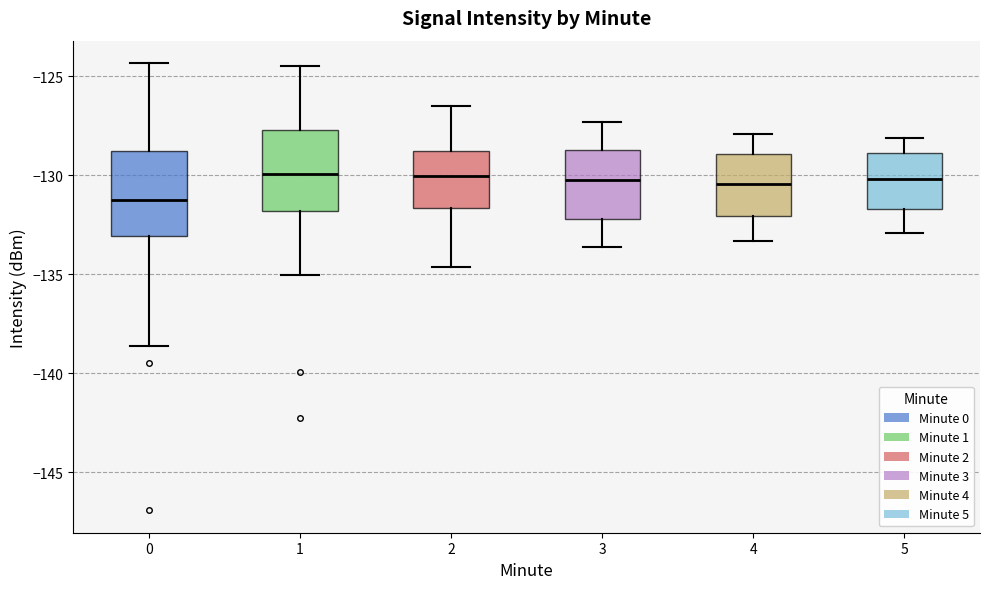

Reading left to right, transcribe this box plot: for each box, give where its median line is, the range the box spans, and where its two whiskers end, as read against the y-axis. The values are not printed on the chart, so give them approximately, as read against the axis.

0: median -131.0, box -133.0 to -129.0, whiskers -138.5 to -124.5
1: median -130.0, box -132.0 to -127.5, whiskers -135.0 to -124.5
2: median -130.0, box -131.5 to -128.5, whiskers -134.5 to -126.5
3: median -130.0, box -132.0 to -128.5, whiskers -133.5 to -127.5
4: median -130.5, box -132.0 to -129.0, whiskers -133.5 to -128.0
5: median -130.0, box -131.5 to -129.0, whiskers -133.0 to -128.0